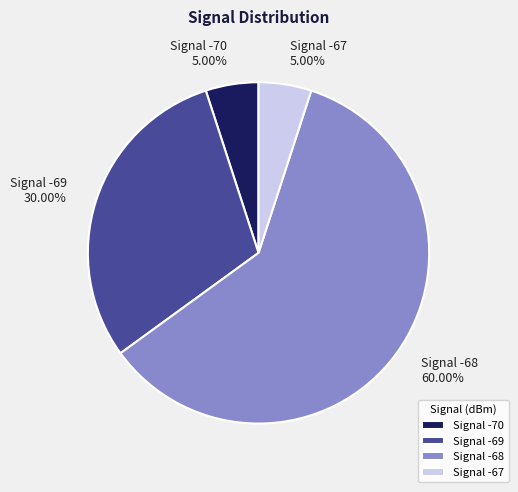

Is there a majority slice in this chart?

Yes